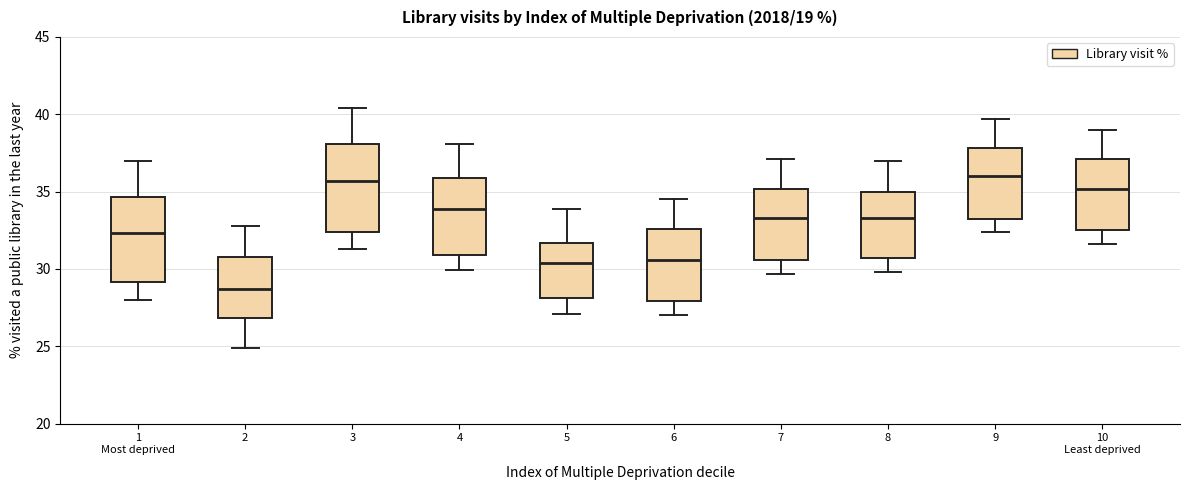

Reading left to right, read every box against the y-axis: the position of its median line, the range the box covers, and the ends of its whiskers. The values are not printed on the chart, so give them approximately, as read against the axis.

1 Most deprived: median 32.5, box 29.0 to 34.5, whiskers 28.0 to 37.0
2: median 28.5, box 27.0 to 31.0, whiskers 25.0 to 33.0
3: median 35.5, box 32.5 to 38.0, whiskers 31.5 to 40.5
4: median 34.0, box 31.0 to 36.0, whiskers 30.0 to 38.0
5: median 30.5, box 28.0 to 31.5, whiskers 27.0 to 34.0
6: median 30.5, box 28.0 to 32.5, whiskers 27.0 to 34.5
7: median 33.5, box 30.5 to 35.0, whiskers 29.5 to 37.0
8: median 33.5, box 30.5 to 35.0, whiskers 30.0 to 37.0
9: median 36.0, box 33.5 to 38.0, whiskers 32.5 to 39.5
10 Least deprived: median 35.0, box 32.5 to 37.0, whiskers 31.5 to 39.0